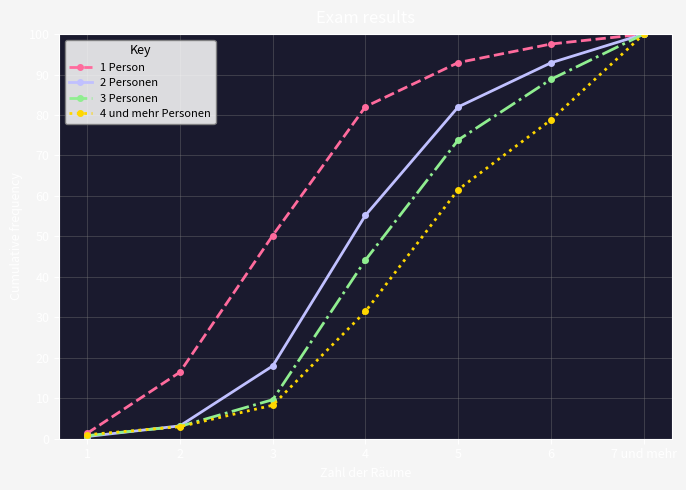

Reading left to right, list all the values displayed in this chart.

1 Person: 1.3	16.4	50.2	82.1	93.0	97.6	100.0
2 Personen: 0.5	3.2	18.0	55.2	82.0	92.9	100.0
3 Personen: 0.8	3.0	9.6	44.2	73.9	88.8	100.0
4 und mehr Personen: 1.0	3.0	8.3	31.5	61.6	78.8	100.0